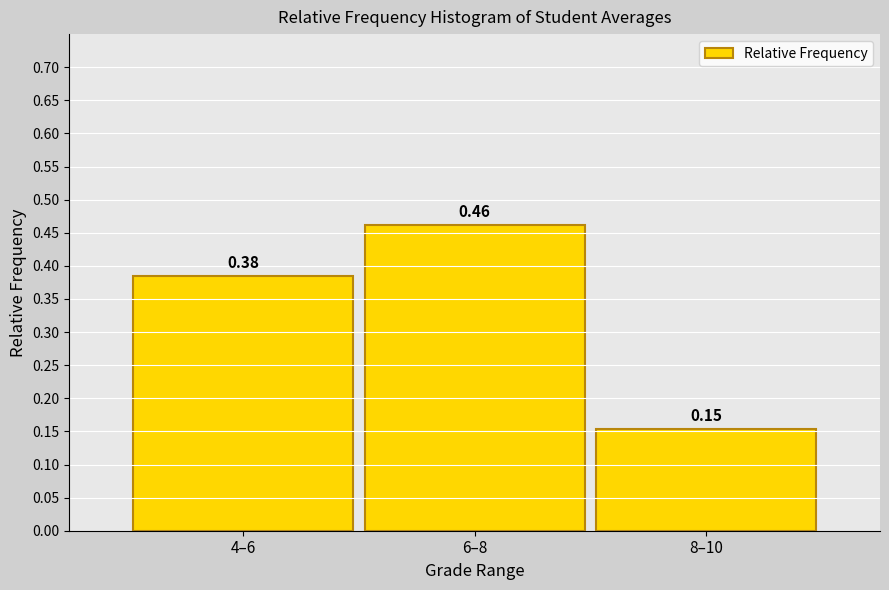

Between 4–6 and 8–10, which is larger?

4–6